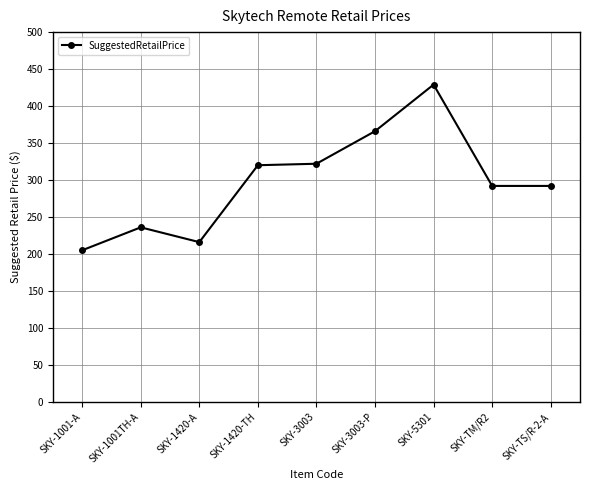

What is the ratio of the value at SKY-1001-A to the value at SKY-3003?

0.6